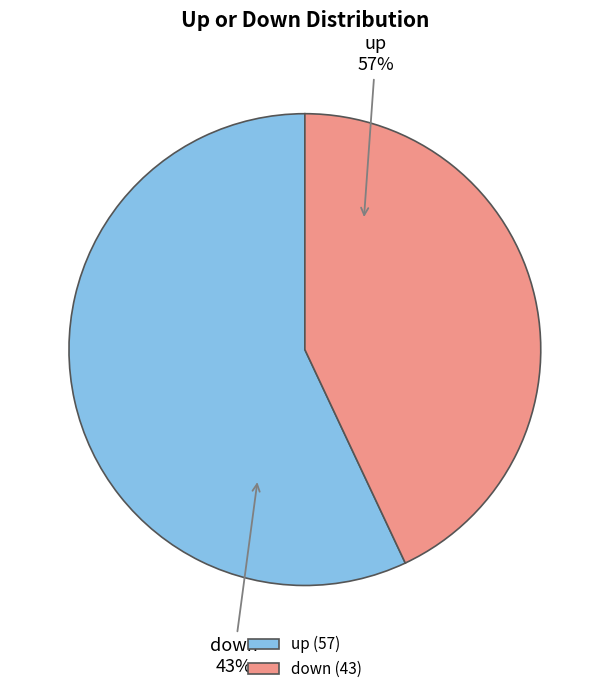

Between down and up, which is larger?

up